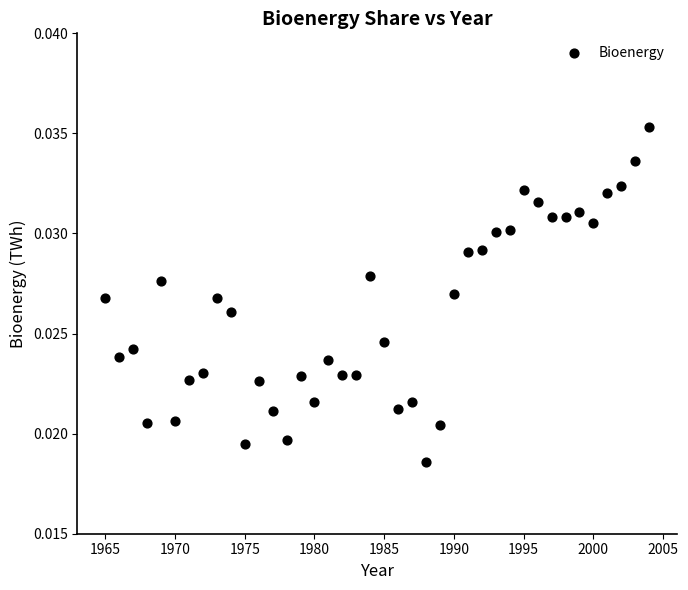

What is the range of X values (max minus min)?

39.0